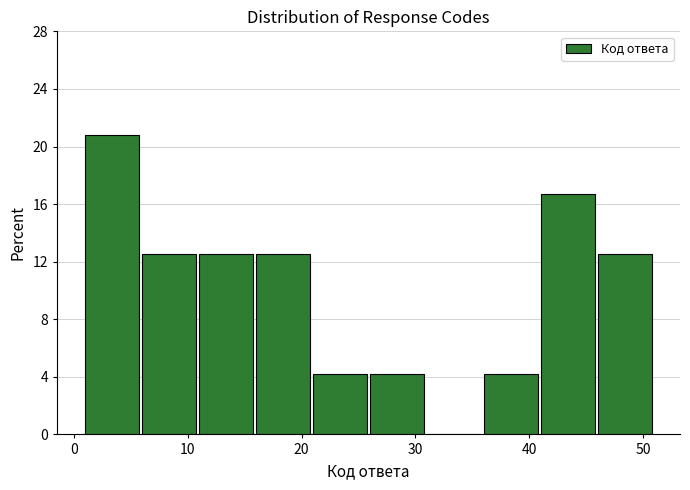

How tall is the bar that spans 41 to 46 on the x-axis? The values are not printed on the chart, so give them approximately, as read against the axis.

16.5